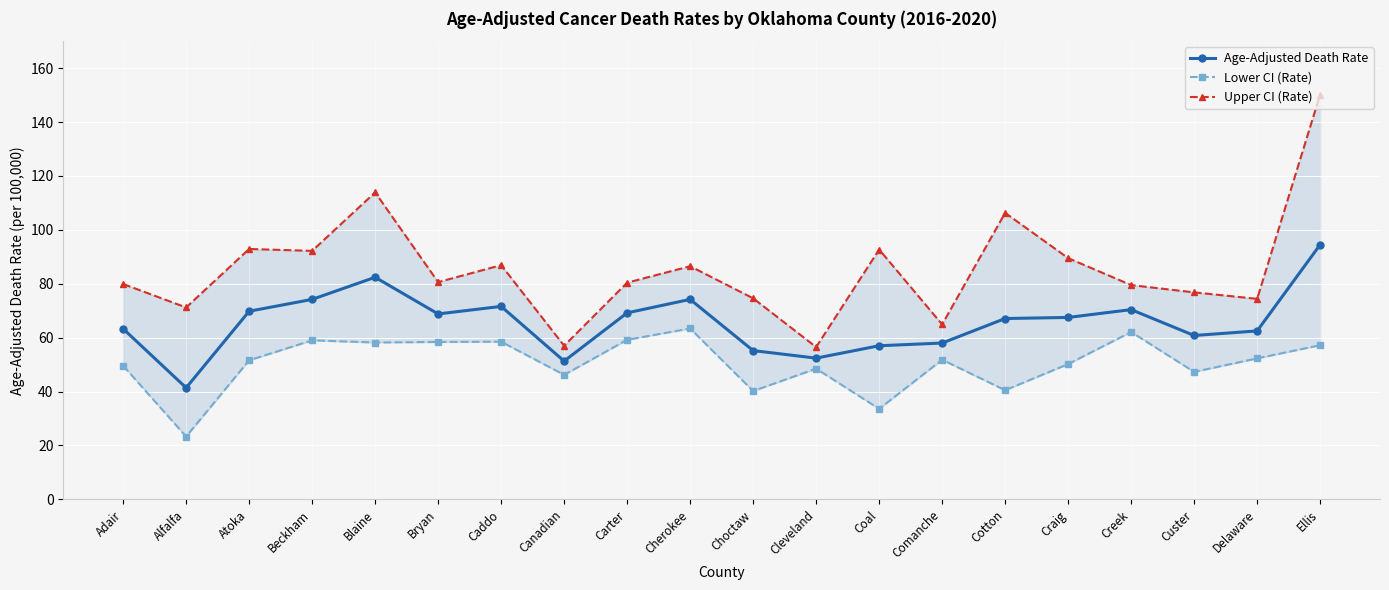

List the series in order of their peak value, lowest first.

Lower CI (Rate), Age-Adjusted Death Rate, Upper CI (Rate)